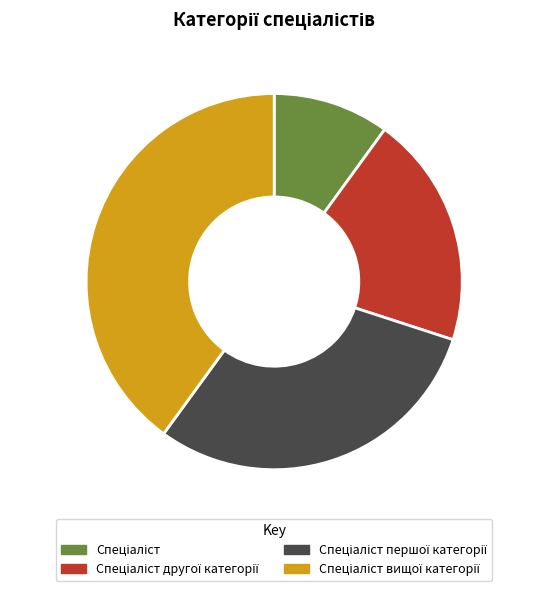

Is there any slice that represents more than half of the pie?

No